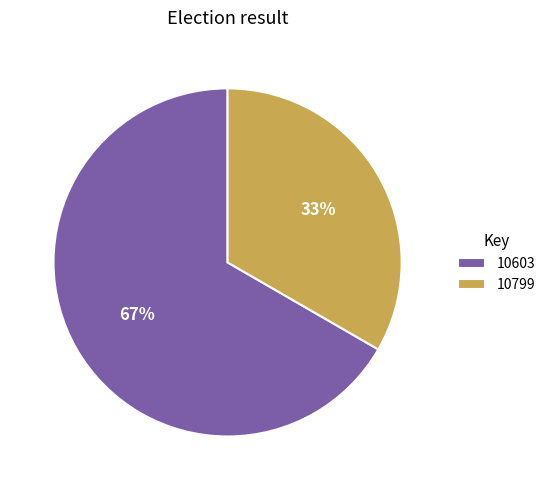

What is the ratio of the value at 10799 to the value at 10603?

0.5